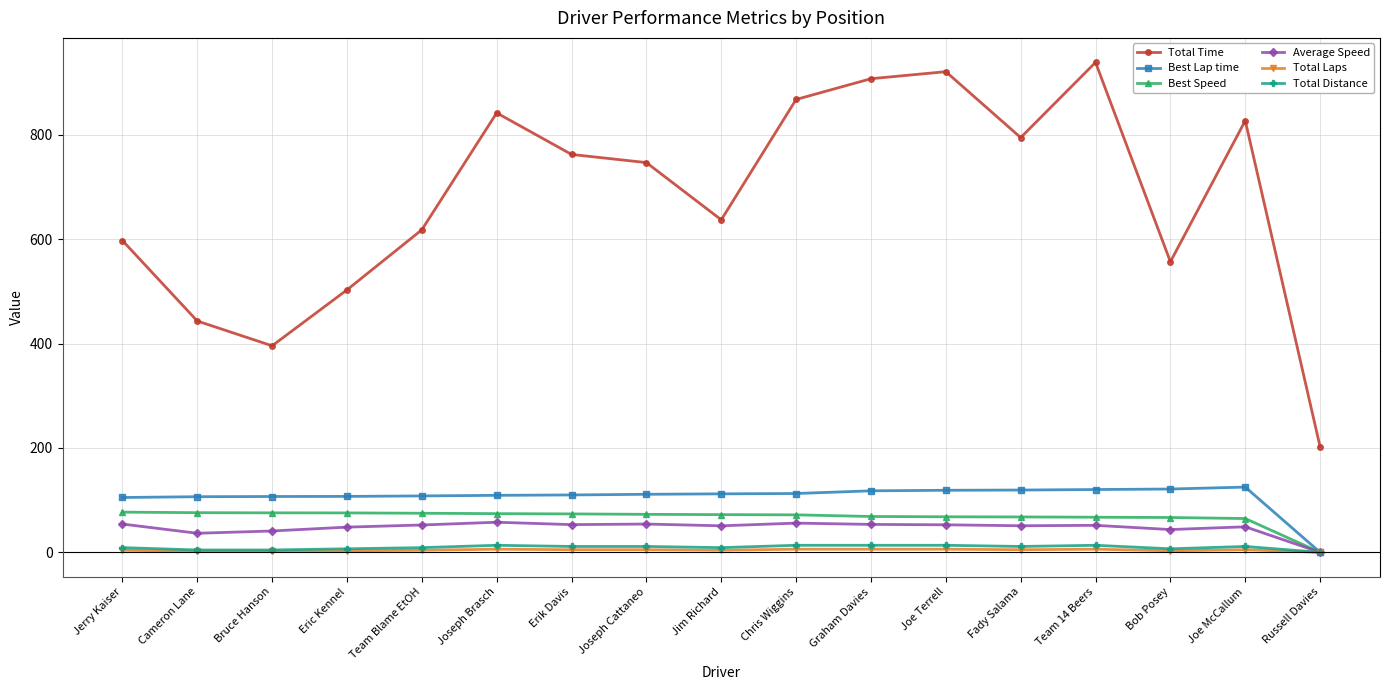

Which series changed the most between Cameron Lane and Bob Posey?

Total Time